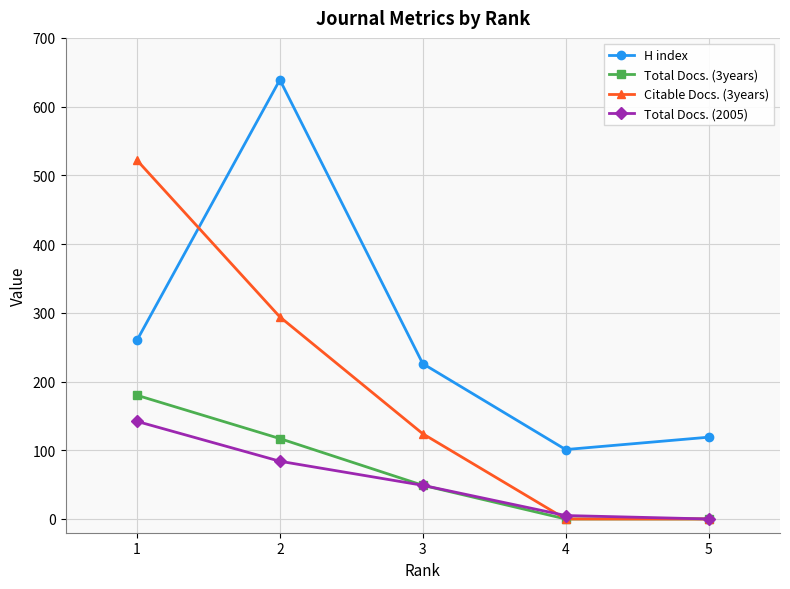

Rank the series at 1 from highest to lowest value.

Citable Docs. (3years), H index, Total Docs. (3years), Total Docs. (2005)